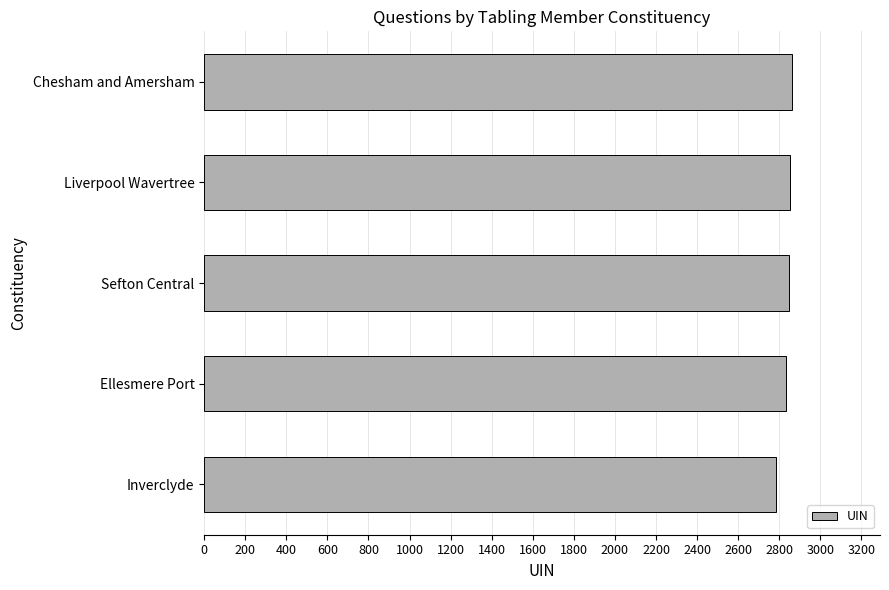

What value does the data have at Liverpool Wavertree, to the nearest 5?

2855